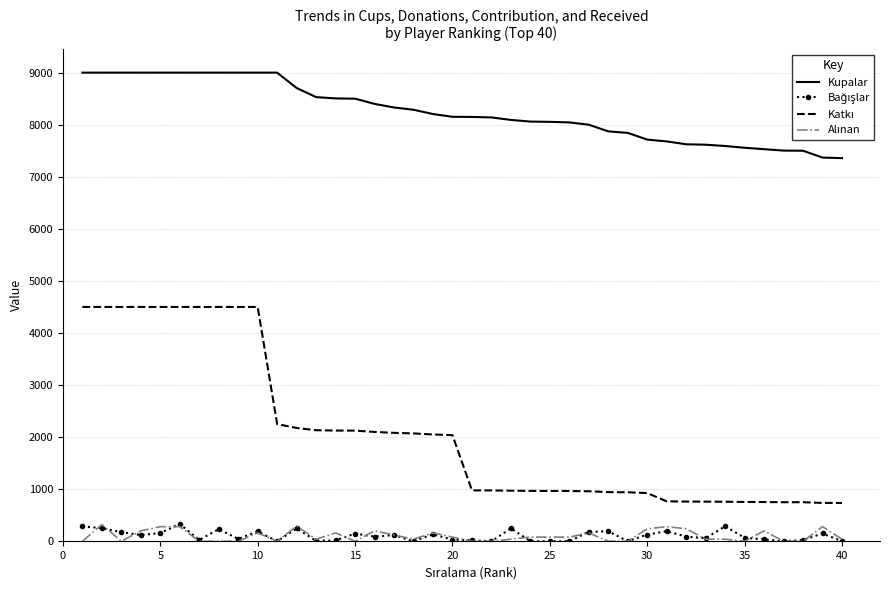

Which series has the largest total across all categories?

Kupalar